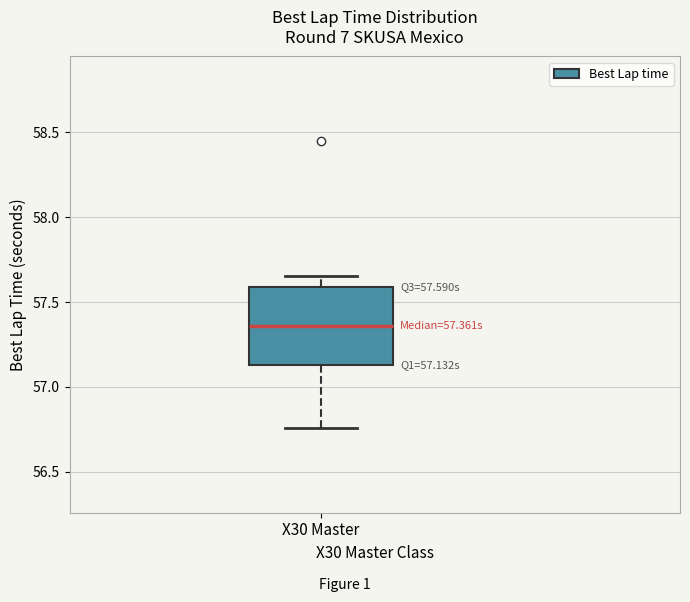

Where is the lower edge of the box for X30 Master on the y-axis? The values are not printed on the chart, so give them approximately, as read against the axis.

57.15